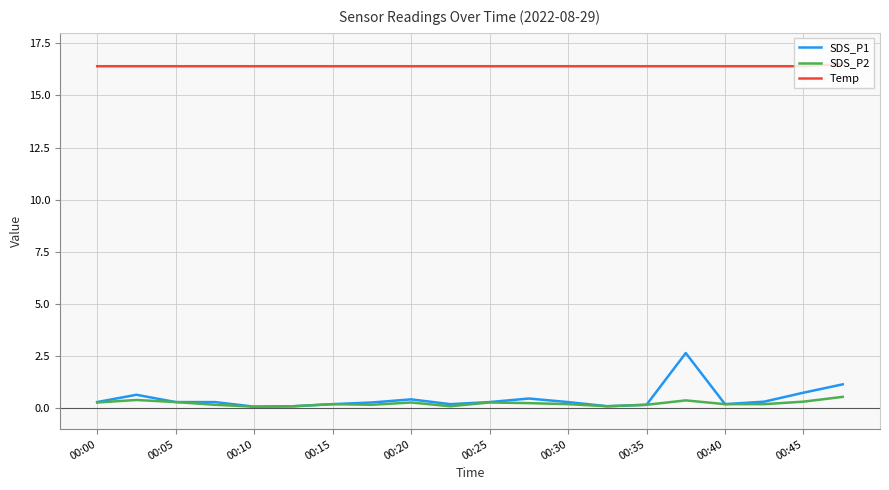

What is the average value of the Temp series?

16.4